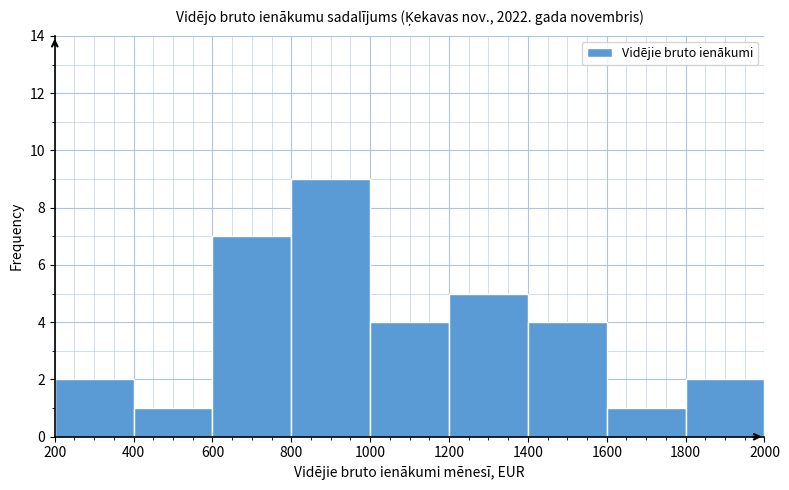

What is the height of the bar covering 1800 to 2000 on the x-axis? The values are not printed on the chart, so give them approximately, as read against the axis.

2